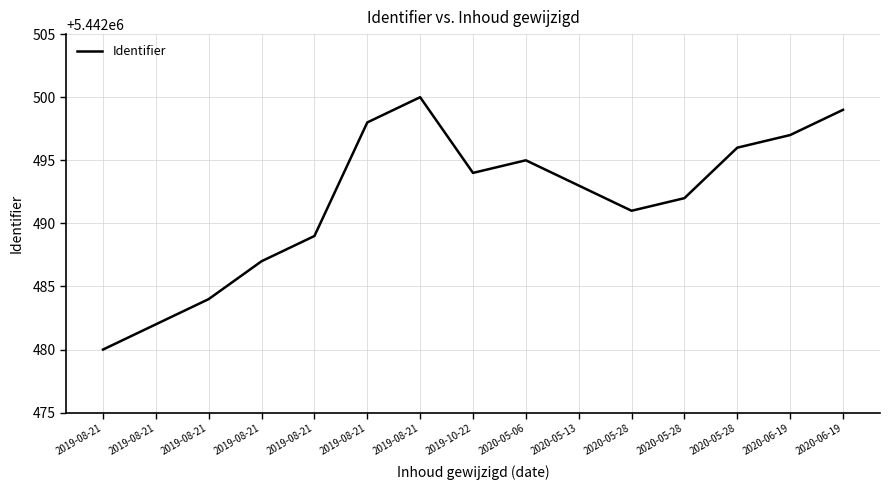

Does the chart display data point markers on the line(s)?

No